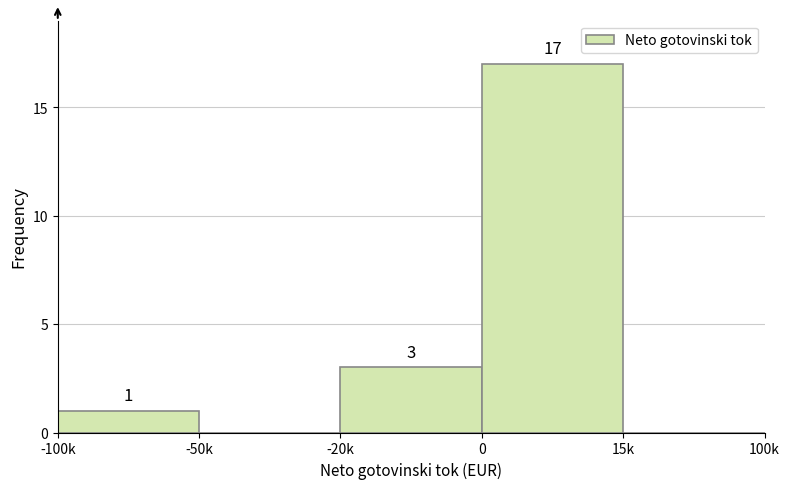

Reading left to right, list all the values displayed in this chart.

-100k=1	-50k=0	-20k=3	0=17	15k=0